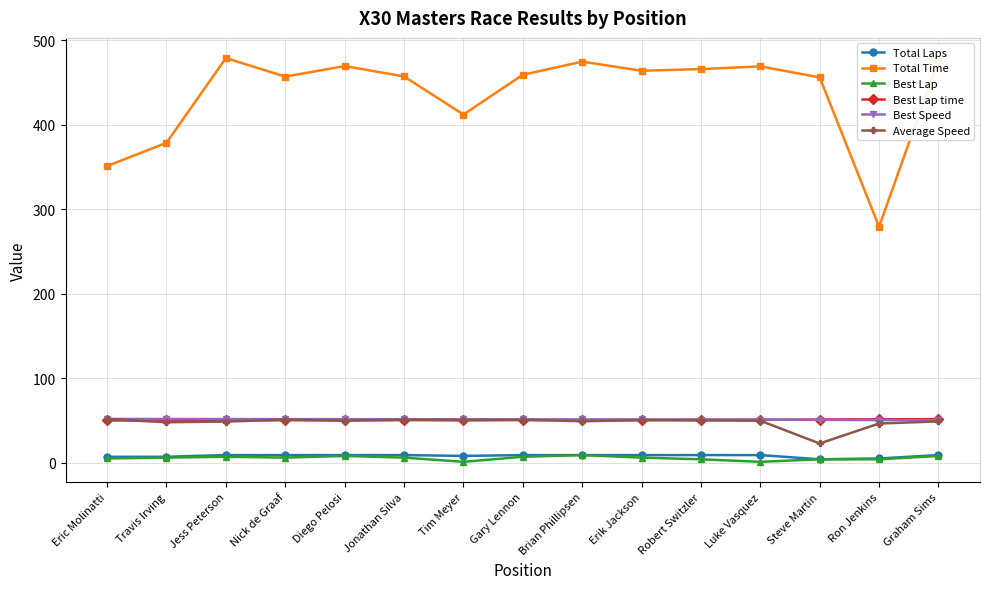

True or false: Best Speed has a value of 51.4 at Tim Meyer.

True